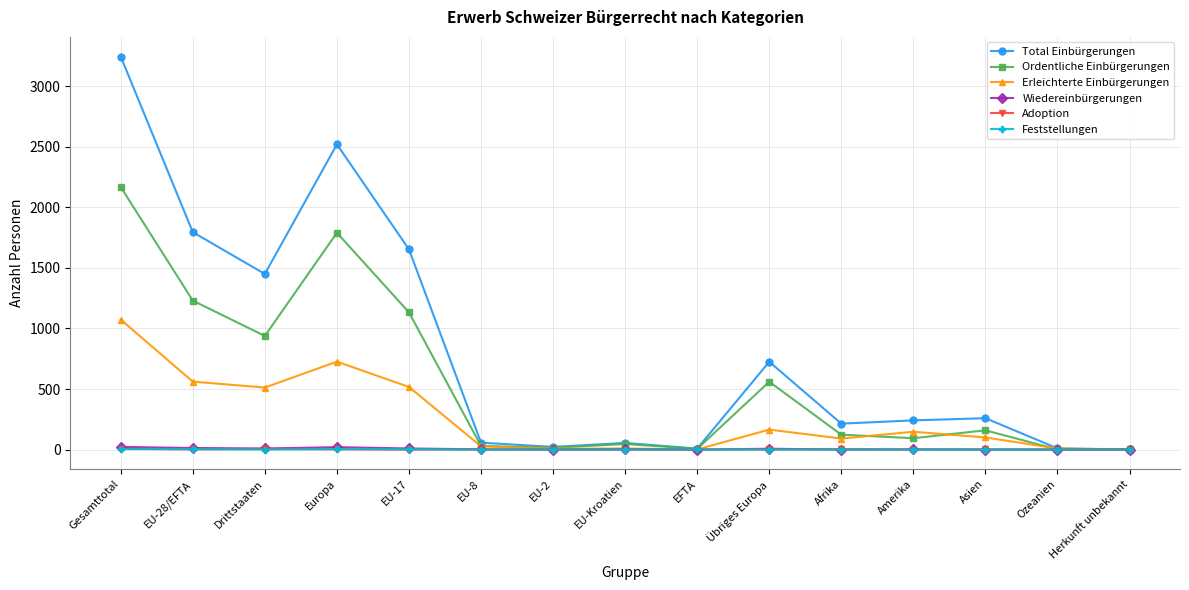

The Total Einbürgerungen series shows 259 at Asien. True or false?

True